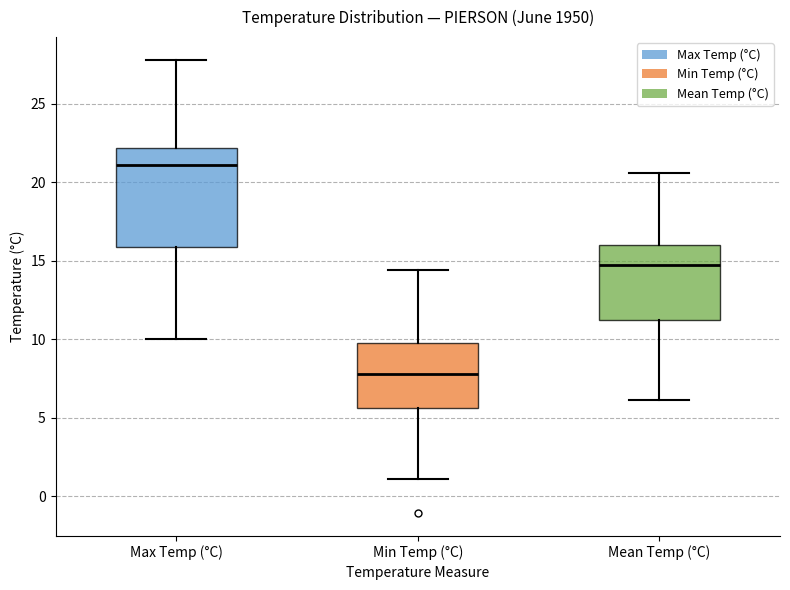

Which box's median line is the lowest?

Min Temp (°C)